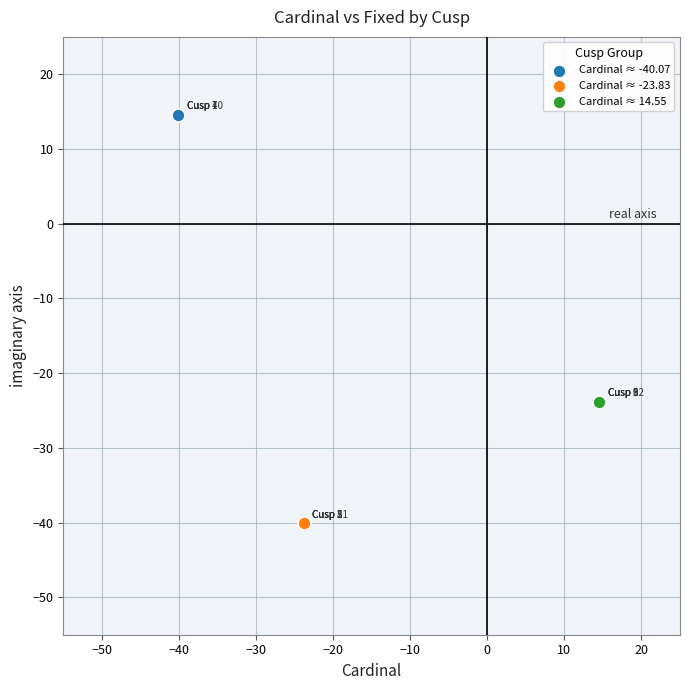

Which series reaches the maximum Y coordinate?

Cardinal ≈ -40.07